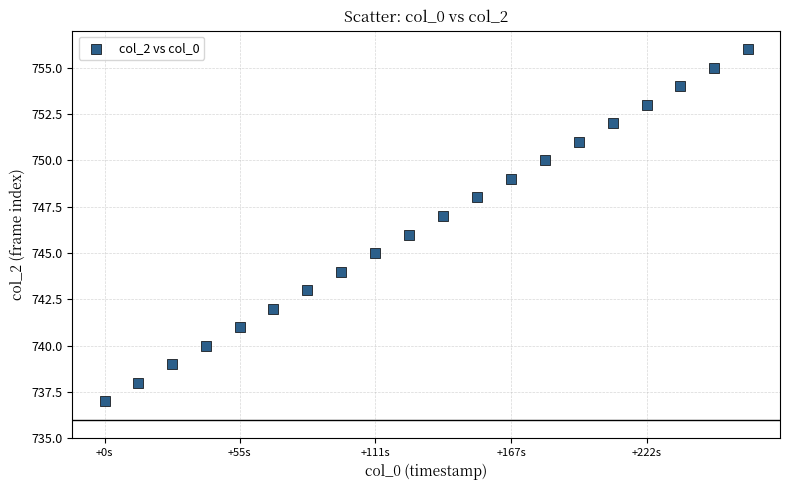

What is the range of Y values (max minus min)?

19